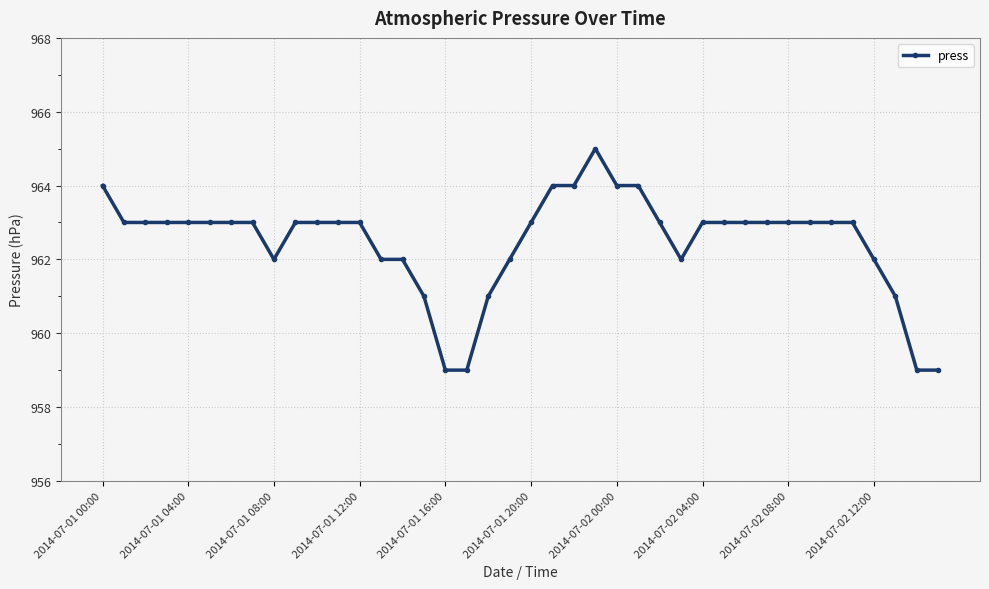

What is the maximum value shown in the chart?

965